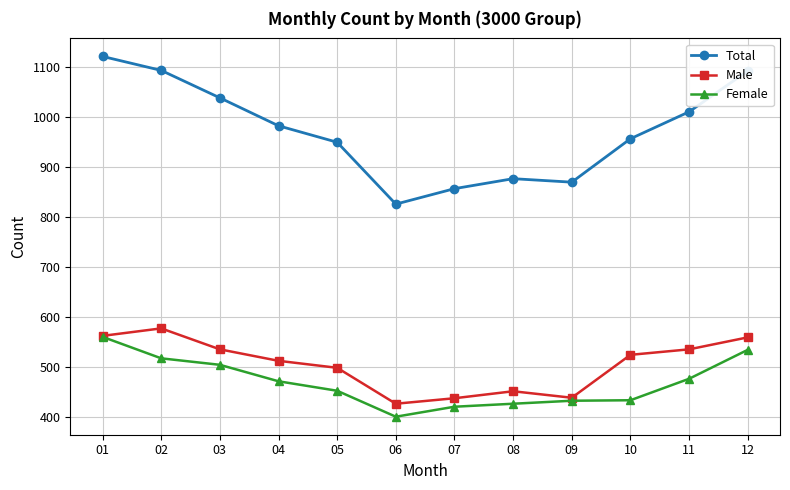

What is the spread (max minus min) of values at 07?

437